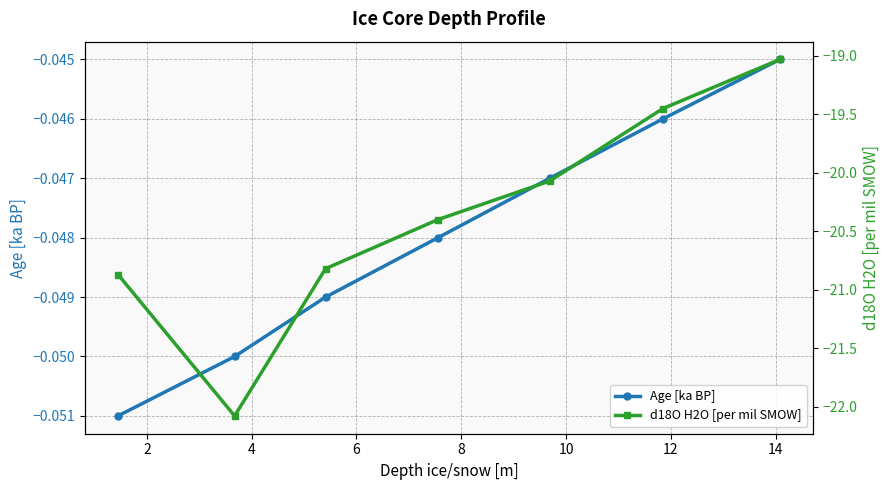

True or false: Age [ka BP] has more than 2 interior local peaks.

False